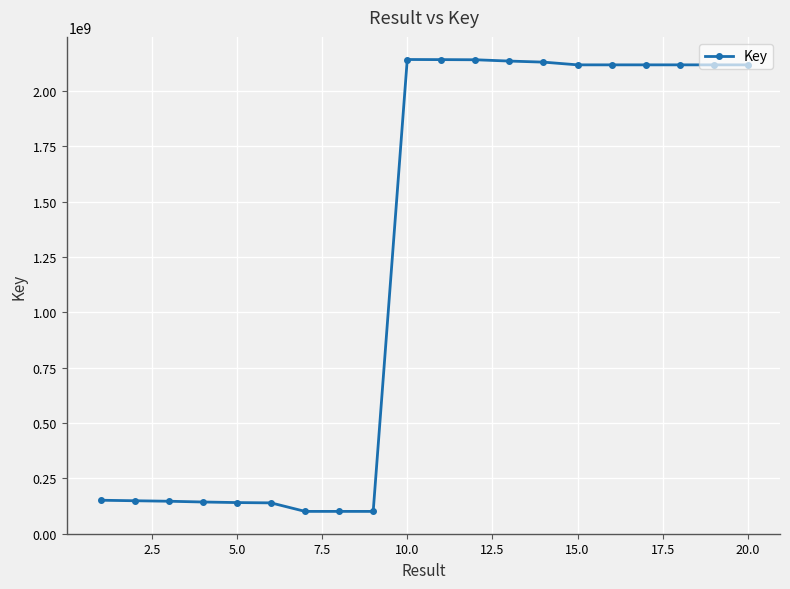

How many lines are shown in the chart?

1